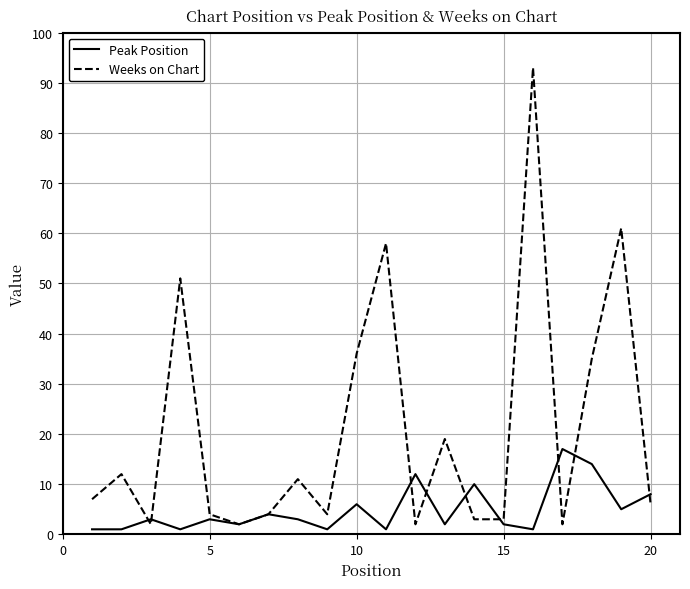

List the series in order of their peak value, highest first.

Weeks on Chart, Peak Position